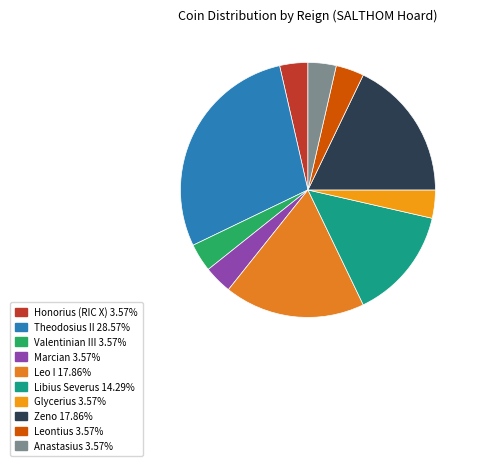

Which category has the smallest portion of the pie?

Honorius (RIC X)